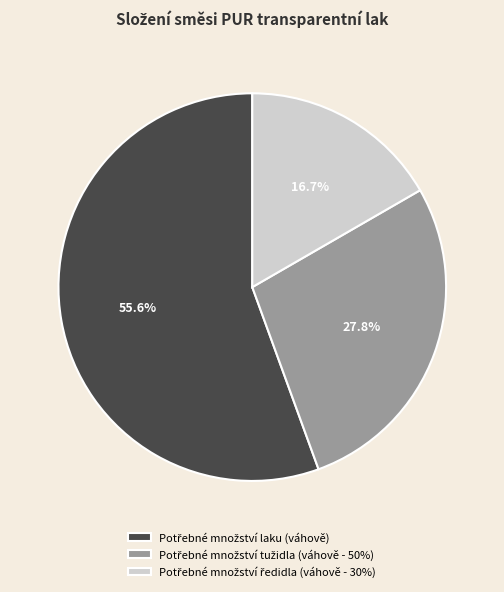

Is there any slice that represents more than half of the pie?

Yes